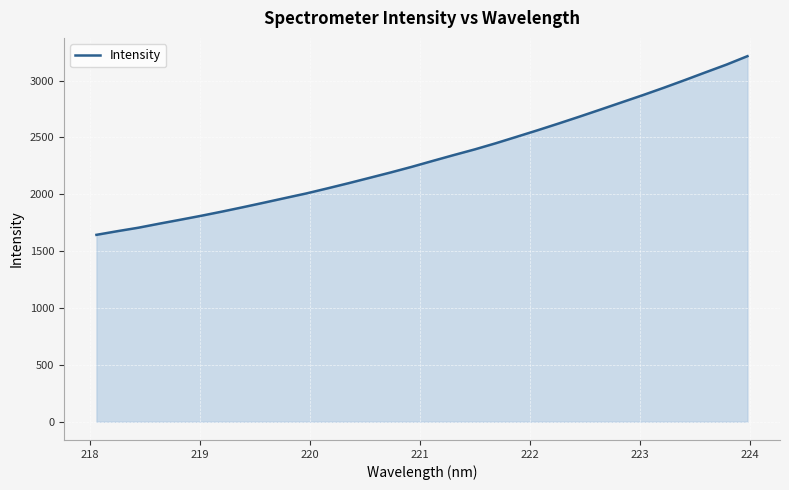

What is the minimum value shown in the chart?

1643.6